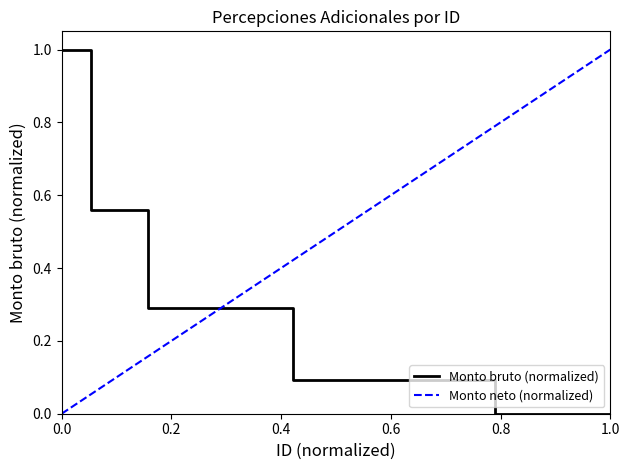

What is the change in value from 15 to 16?

-0.1